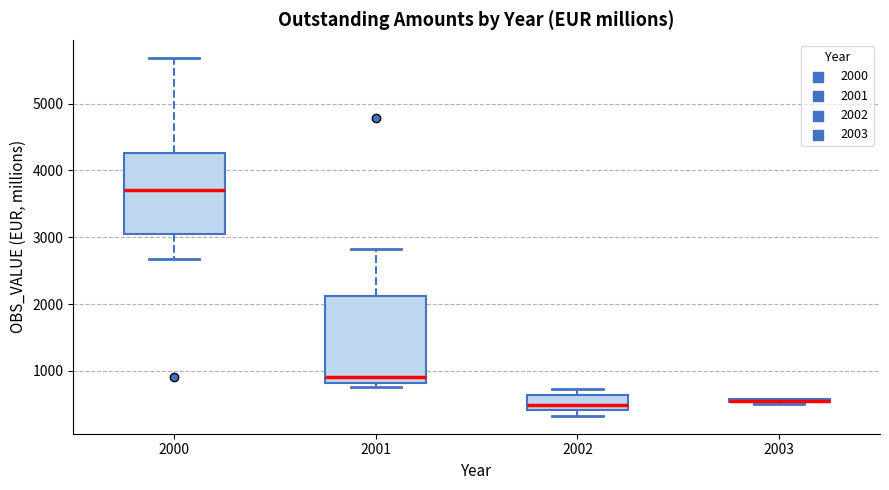

Where does the upper whisker of the box at x = 2001 end on the y-axis? The values are not printed on the chart, so give them approximately, as read against the axis.

2800